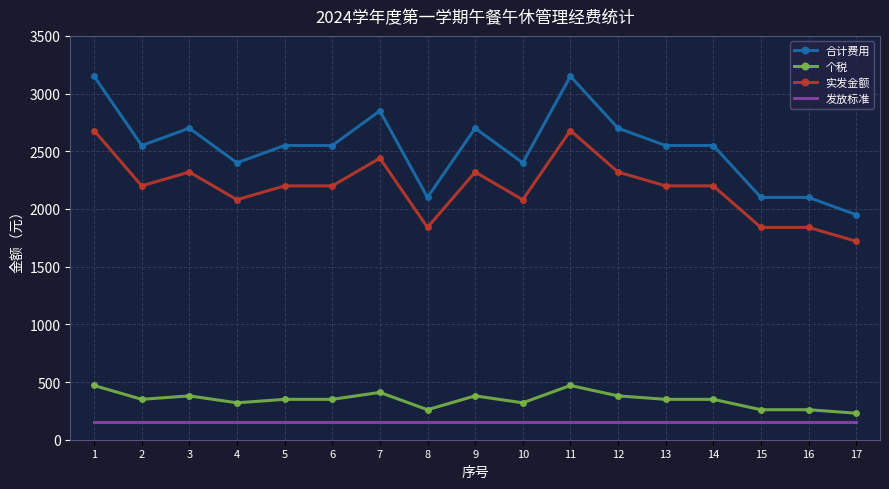

True or false: 发放标准 and 合计费用 cross at least once.

False